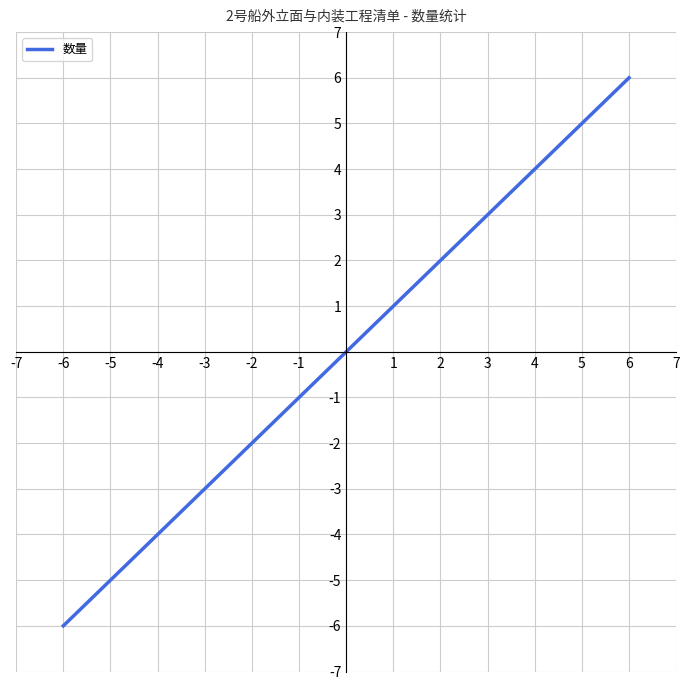

What is the greatest value displayed?

6.0